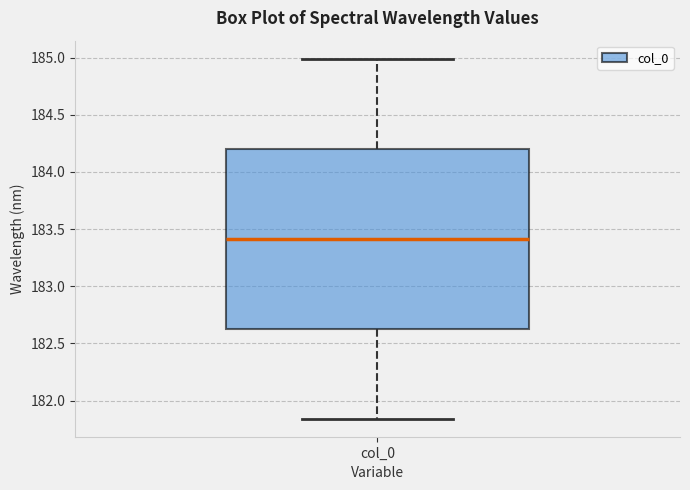

Read this box plot against the y-axis: the position of the median line, the range covered by the box, and the ends of both whiskers. The values are not printed on the chart, so give them approximately, as read against the axis.

median 183.40, box 182.65 to 184.20, whiskers 181.85 to 185.00